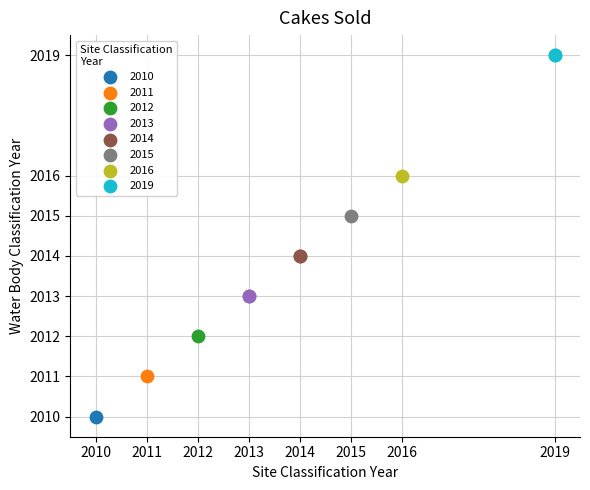

What are all the series names shown in the legend?

2010, 2011, 2012, 2013, 2014, 2015, 2016, 2019